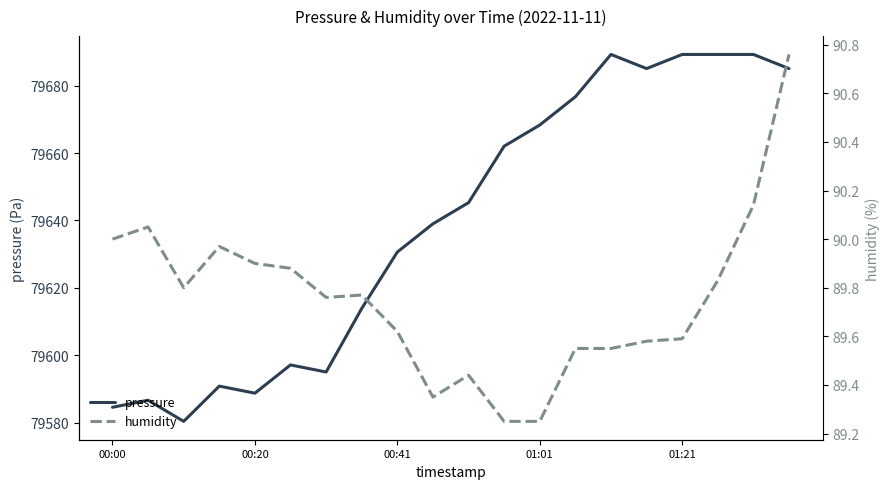

Which series has the largest range (max minus min)?

pressure